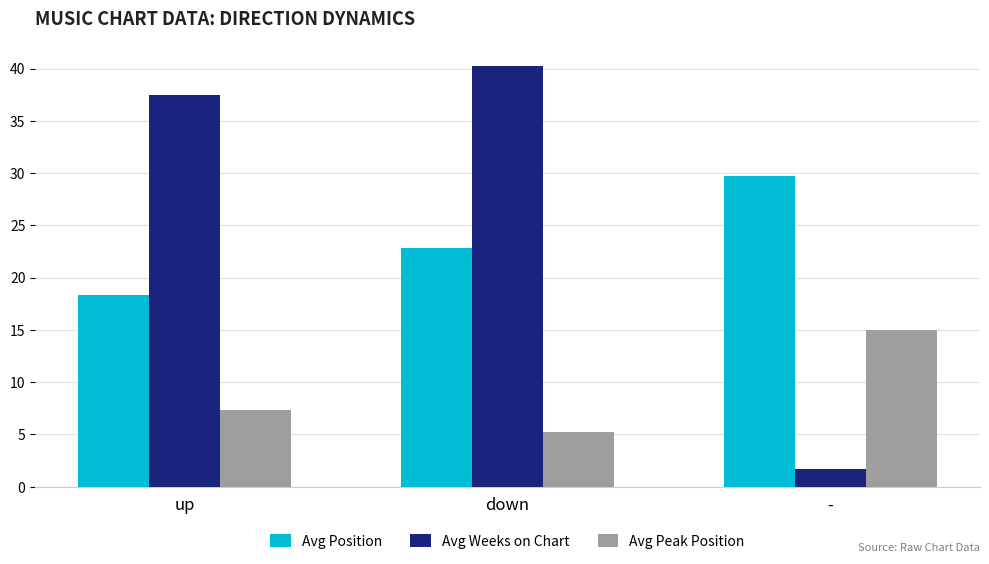

Where does the Avg Peak Position series first go above 7?

up